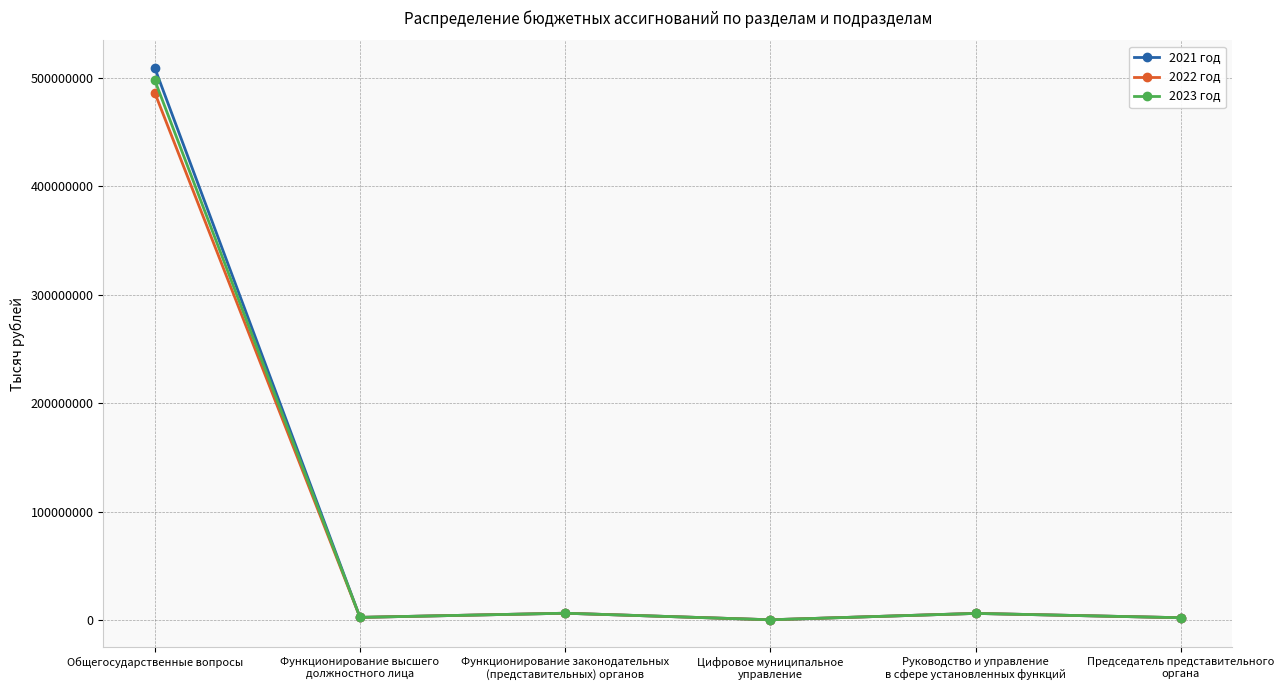

What is the spread (max minus min) of values at Руководство и управление
в сфере установленных функций?

2678.0